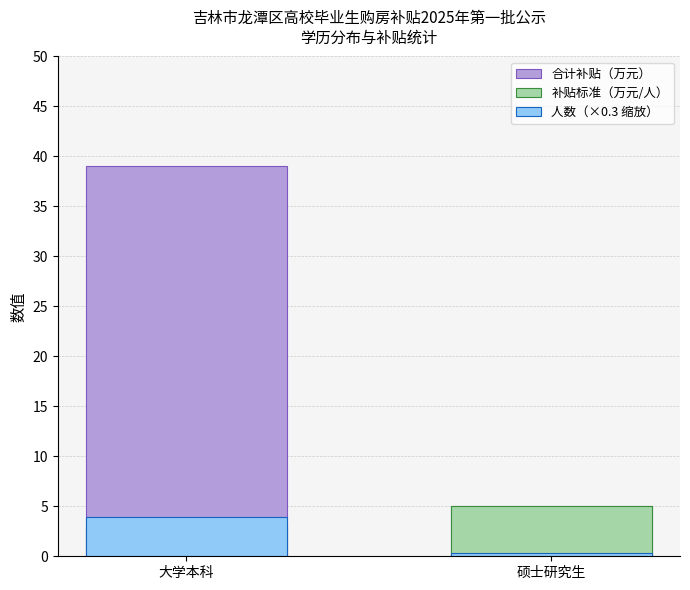

Reading left to right, list all the values displayed in this chart.

合计补贴（万元）: 39.0	5.0
补贴标准（万元/人）: 3.0	5.0
人数（×0.3 缩放）: 3.9	0.3